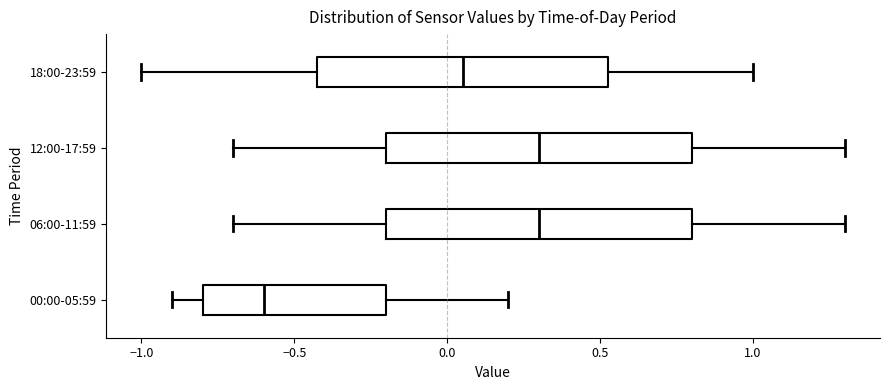

Reading bottom to top, transcribe this box plot: for each box, give where its median line is, the range the box spans, and where its two whiskers end, as read against the x-axis. The values are not printed on the chart, so give them approximately, as read against the axis.

00:00-05:59: median -0.60, box -0.80 to -0.20, whiskers -0.90 to 0.20
06:00-11:59: median 0.30, box -0.20 to 0.80, whiskers -0.70 to 1.30
12:00-17:59: median 0.30, box -0.20 to 0.80, whiskers -0.70 to 1.30
18:00-23:59: median 0.05, box -0.40 to 0.55, whiskers -1.00 to 1.00